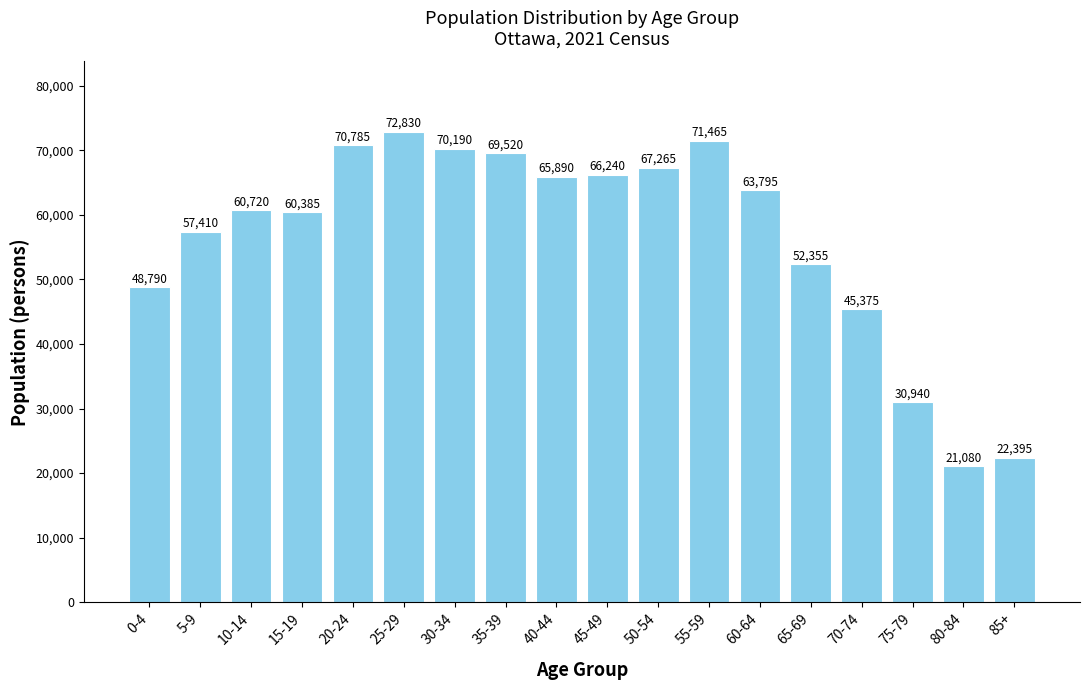

Reading right to left, what are all the values shown in this chart?

85+=22395	80-84=21080	75-79=30940	70-74=45375	65-69=52355	60-64=63795	55-59=71465	50-54=67265	45-49=66240	40-44=65890	35-39=69520	30-34=70190	25-29=72830	20-24=70785	15-19=60385	10-14=60720	5-9=57410	0-4=48790